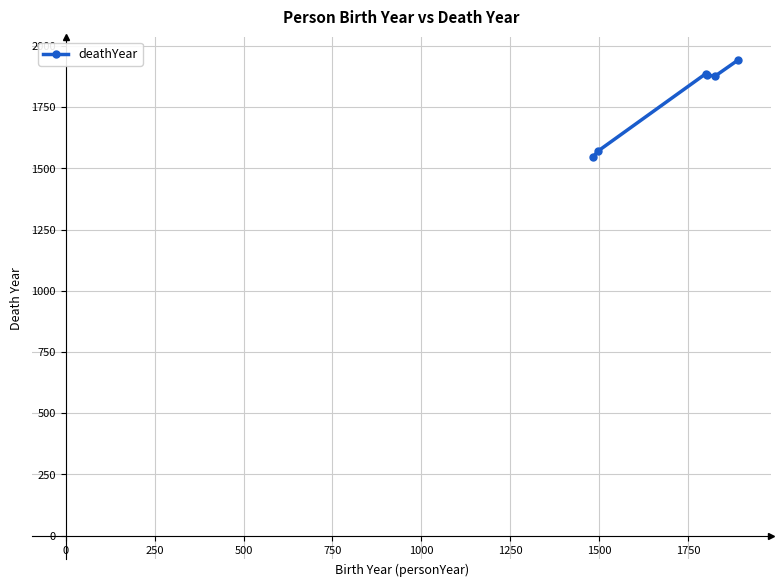

What is the maximum value shown in the chart?

1941